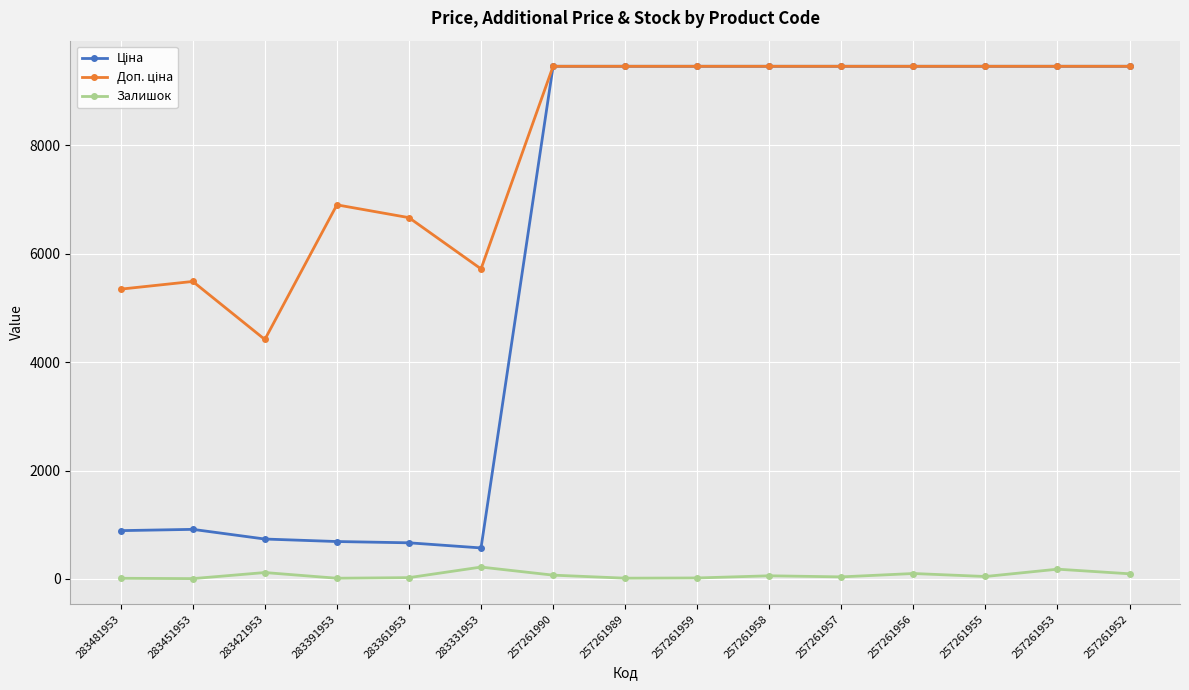

True or false: Залишок has more than 1 points higher than both neighbors.

True